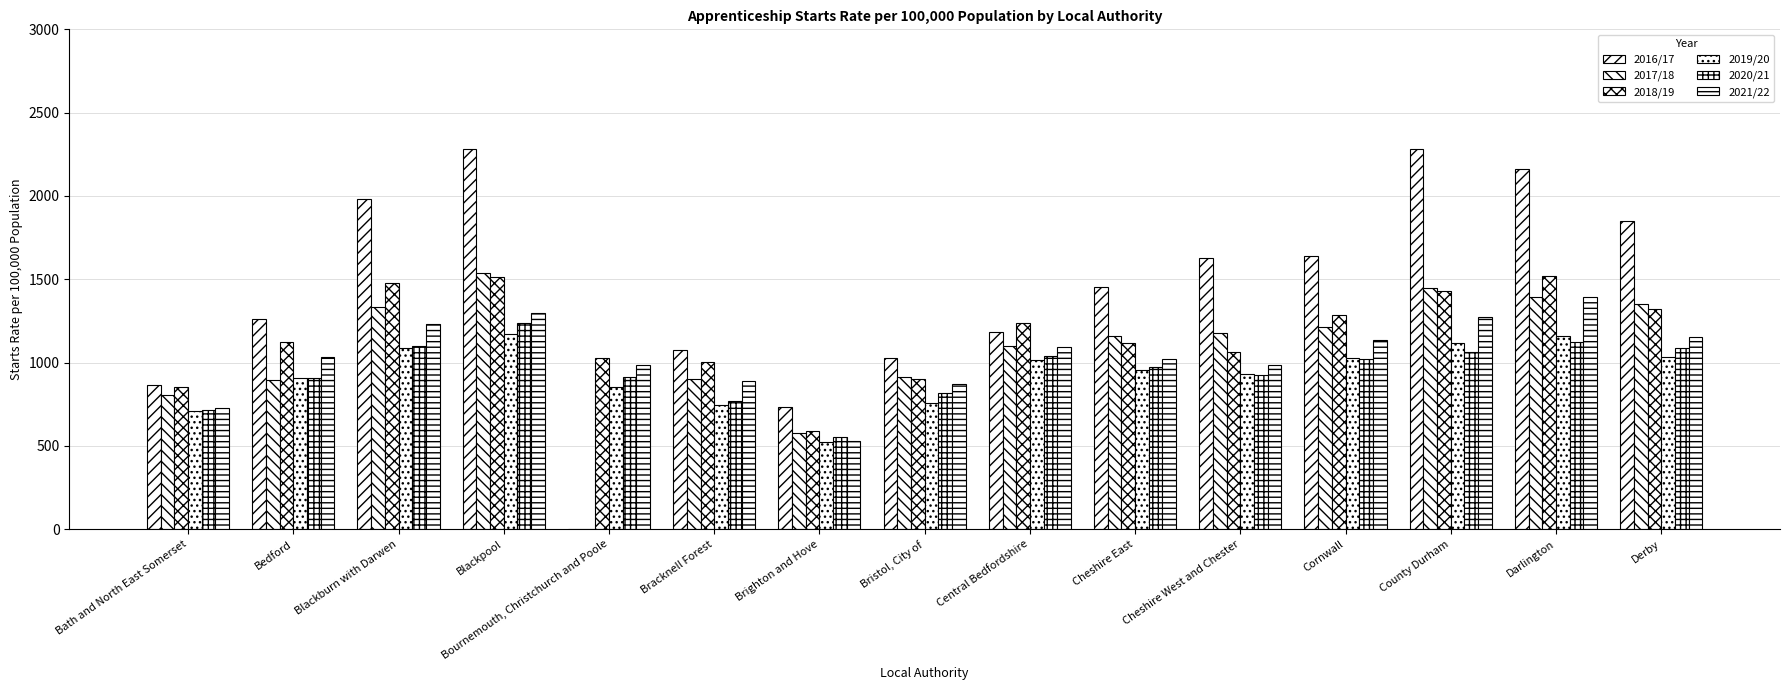

Count the number of data series in this chart.

6